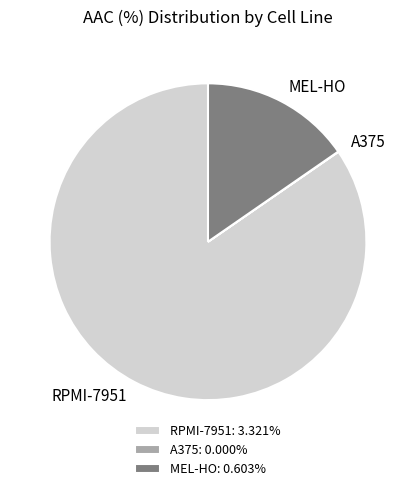

Combined, do RPMI-7951 and MEL-HO account for over 50%?

Yes